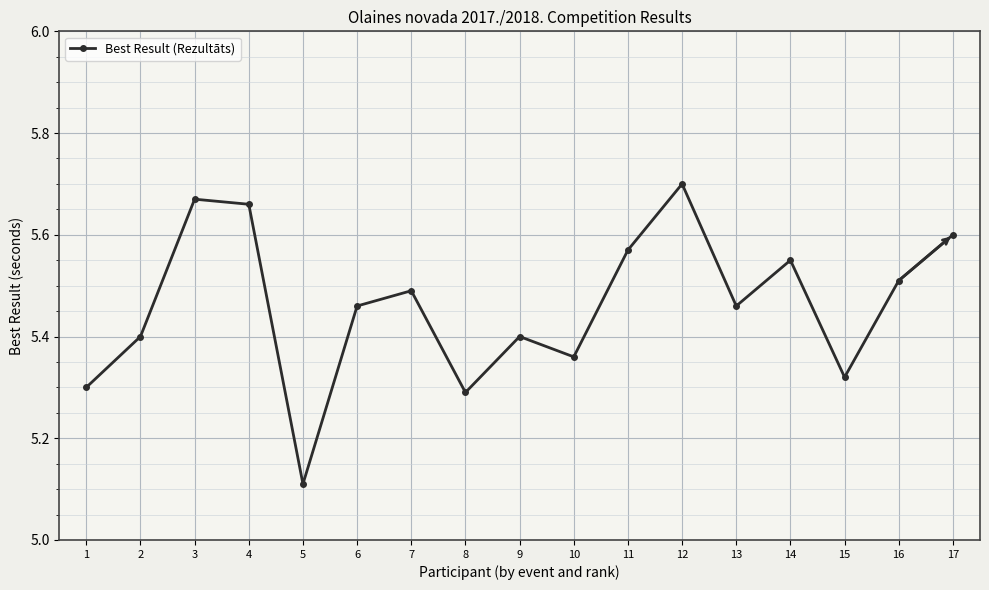

Which label corresponds to the smallest value in the chart?

5